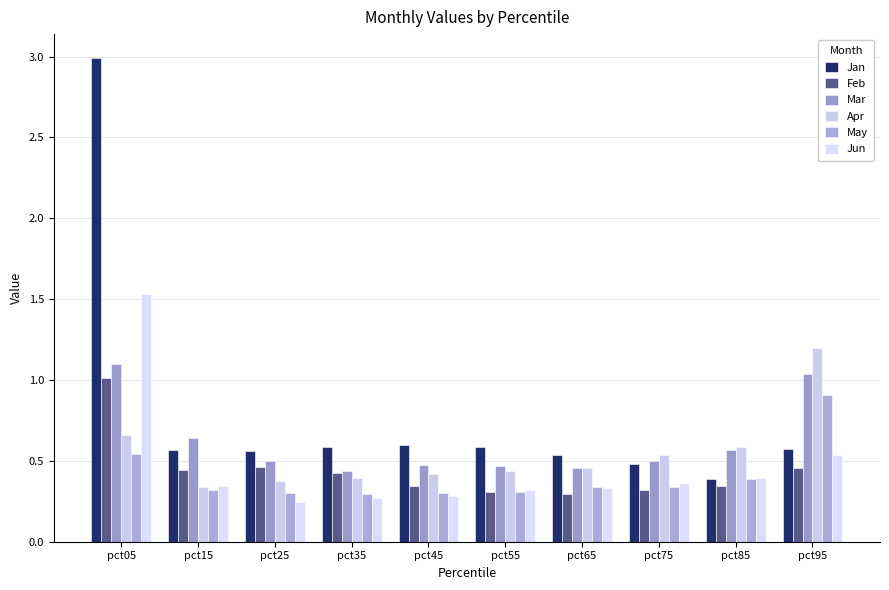

Between pct15 and pct25, which is larger?

pct15